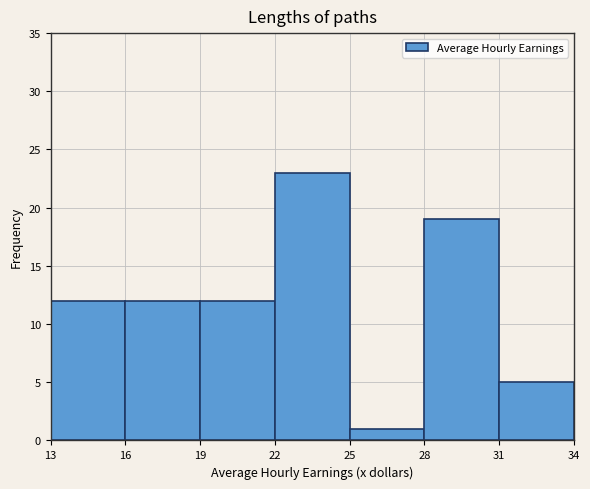

How tall is the bar that spans 22 to 25 on the x-axis? The values are not printed on the chart, so give them approximately, as read against the axis.

23